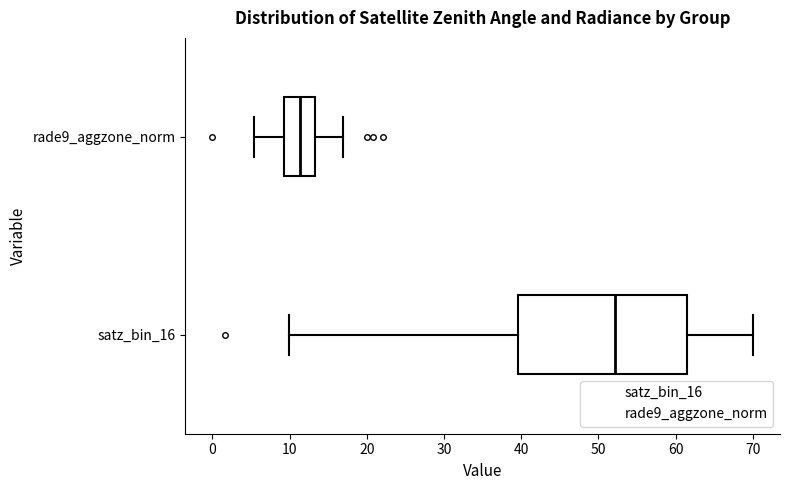

Which box is the widest, from its left edge to its right edge?

satz_bin_16